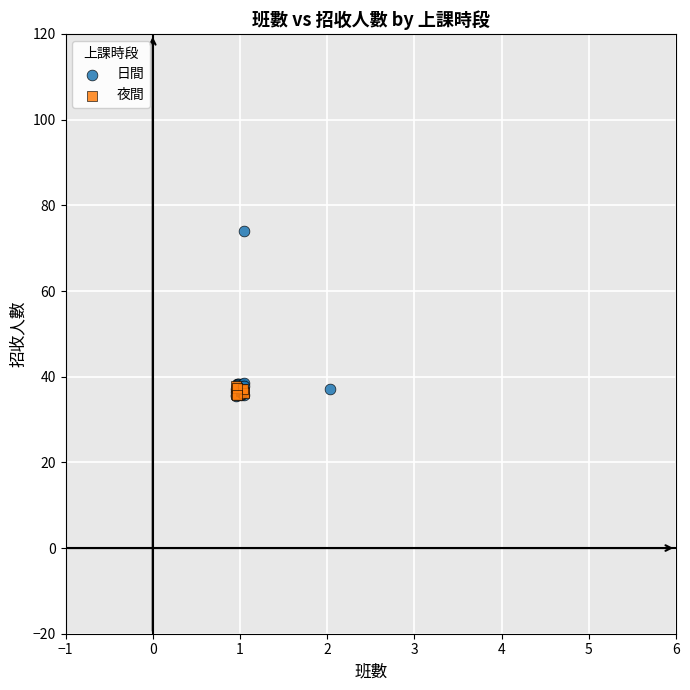

Which series has the largest Y range (max minus min)?

日間